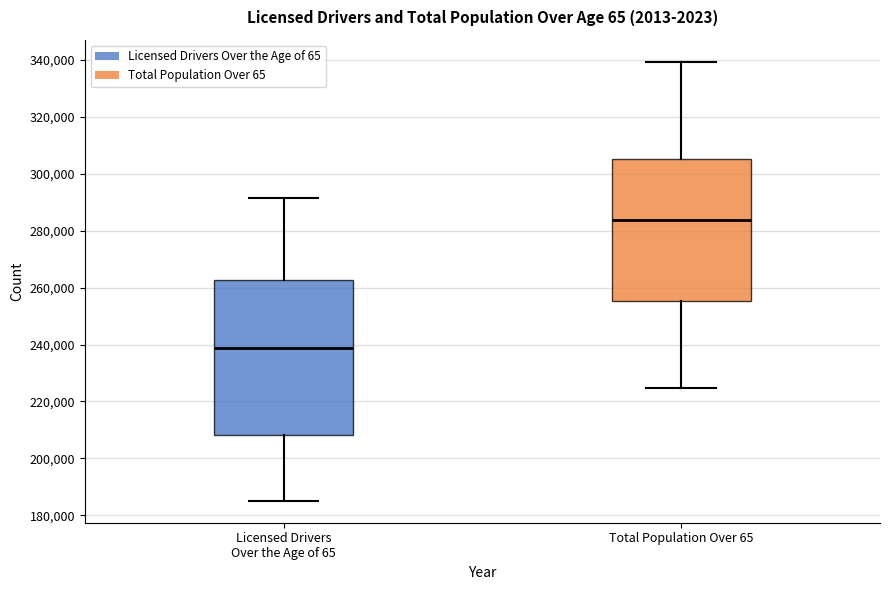

Reading left to right, transcribe this box plot: for each box, give where its median line is, the range the box spans, and where its two whiskers end, as read against the y-axis. The values are not printed on the chart, so give them approximately, as read against the axis.

Licensed Drivers Over the Age of 65: median 238000, box 208000 to 262000, whiskers 186000 to 292000
Total Population Over 65: median 284000, box 256000 to 306000, whiskers 224000 to 340000